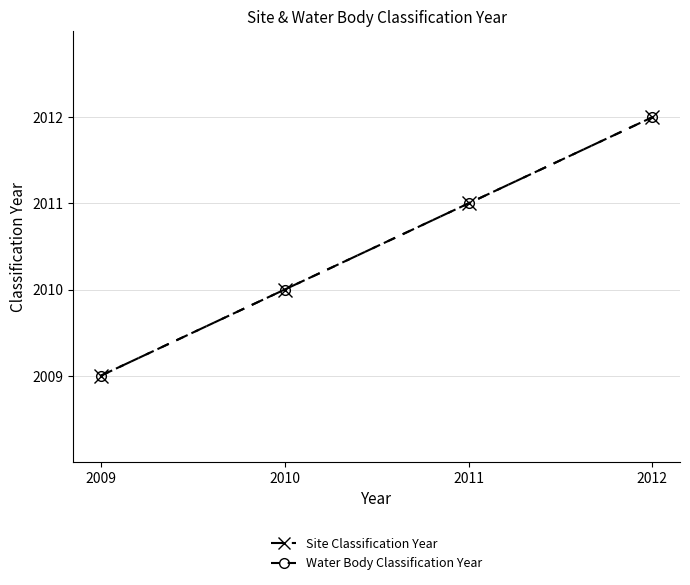

Does the chart have visible grid lines?

Yes